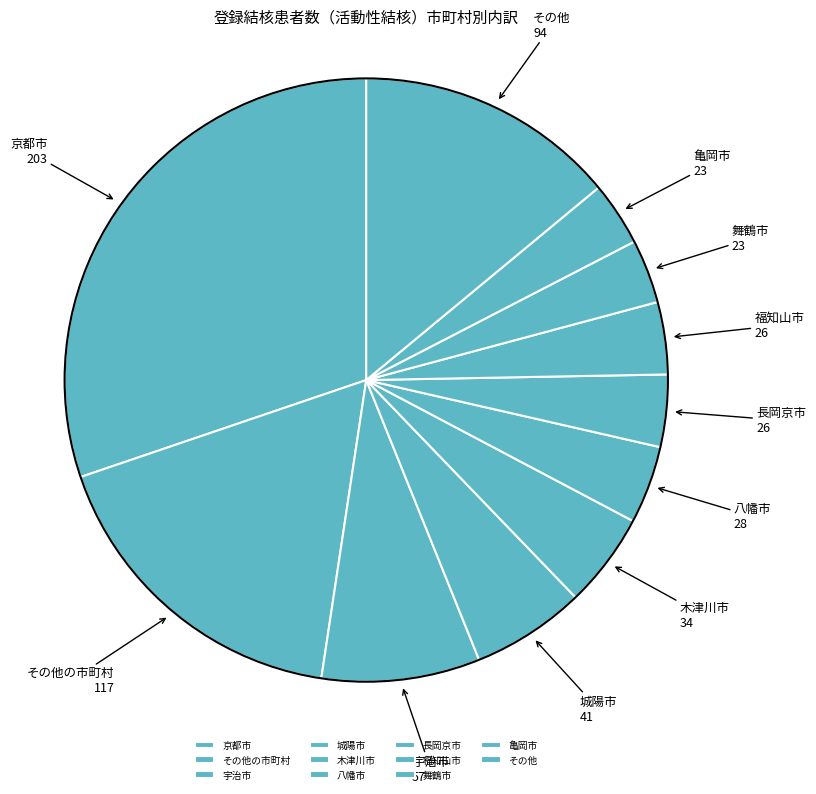

Does 亀岡市 account for over 50% of the chart?

No